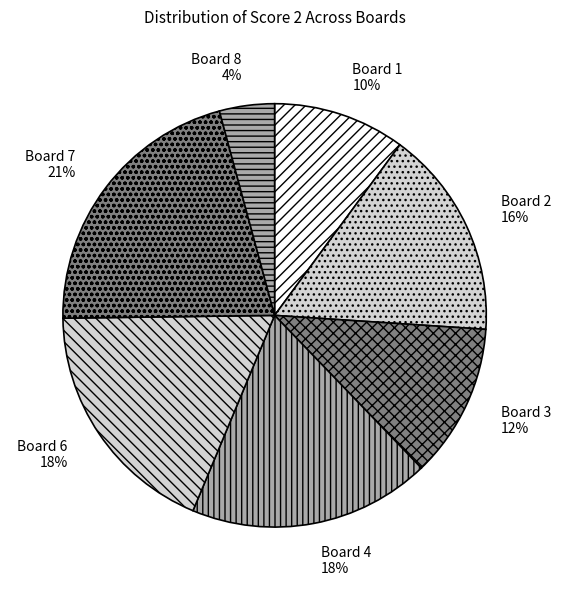

Is it true that Board 8 is 4% of the pie?

True